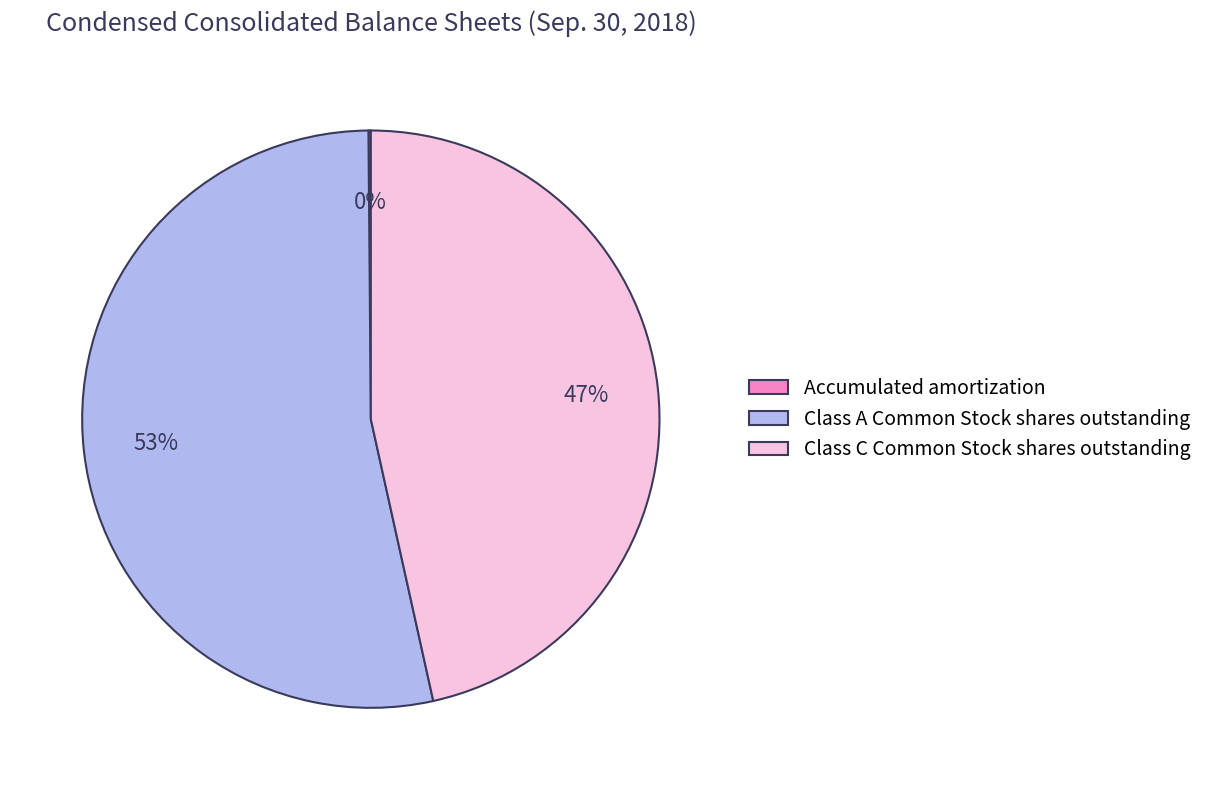

Which slice is the largest?

Class A Common Stock shares outstanding